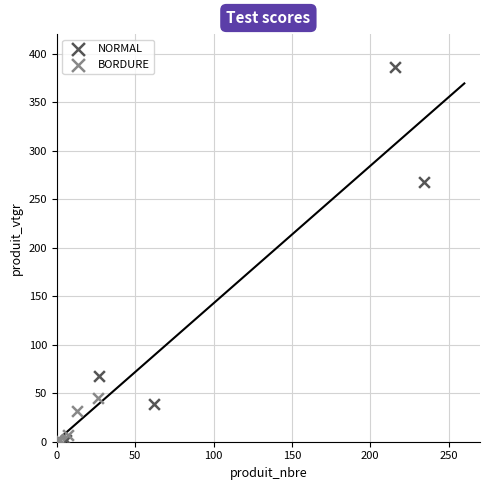

Which series has the widest spread of Y values?

NORMAL